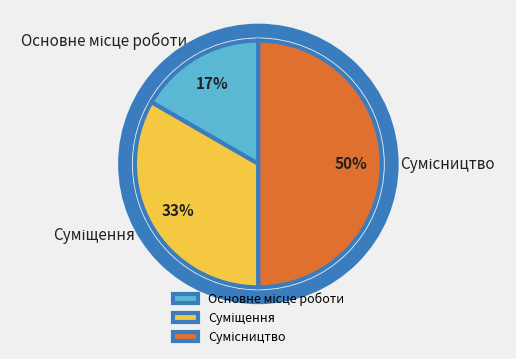

To the nearest percent, what is the difference between the largest and smallest slice percentages?

33%